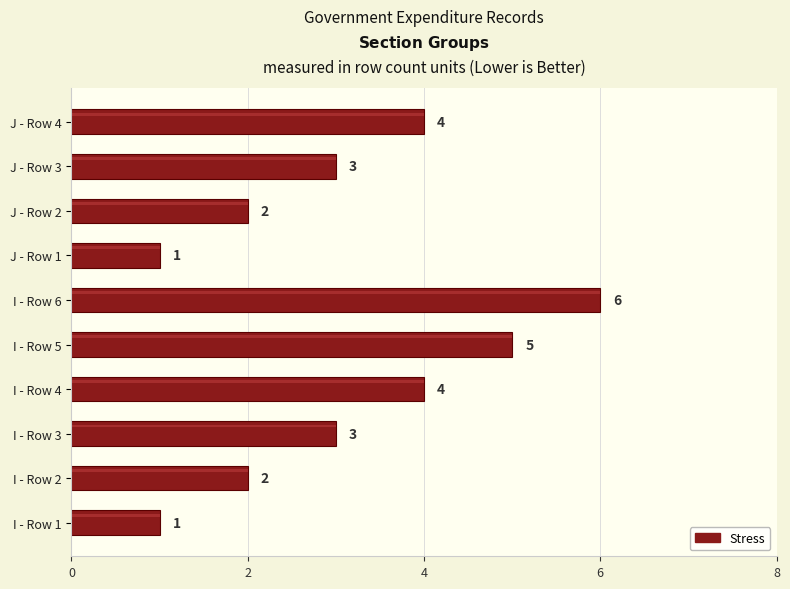

Reading bottom to top, what are all the values shown in this chart?

1	2	3	4	5	6	1	2	3	4